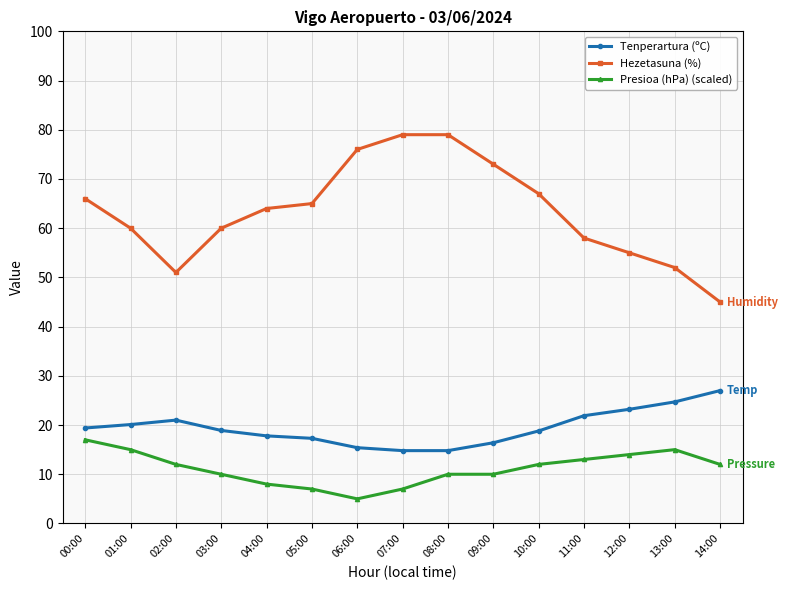

At which category does Presioa (hPa) (scaled) reach its first local valley?

06:00